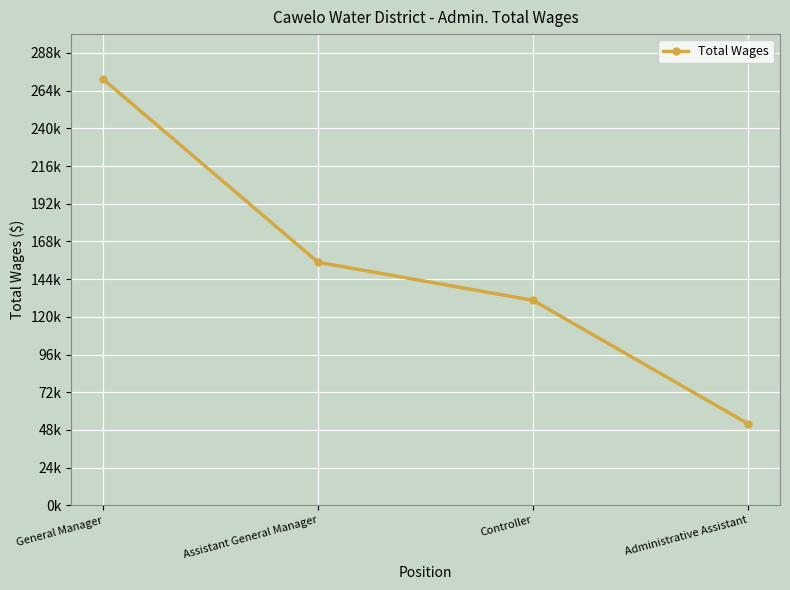

Does the chart have visible grid lines?

Yes